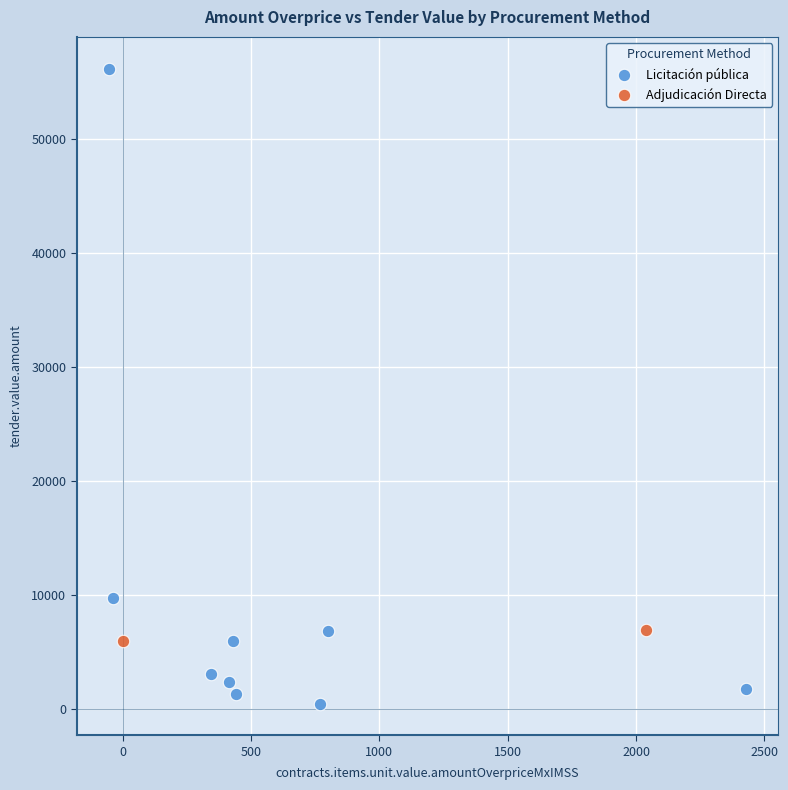

What are all the series names shown in the legend?

Licitación pública, Adjudicación Directa